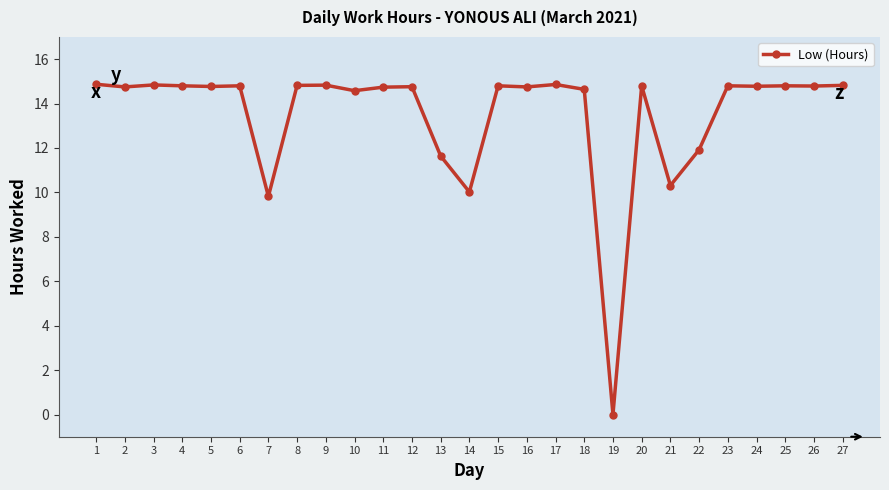

What is the difference between the second highest and minimum values?

14.9